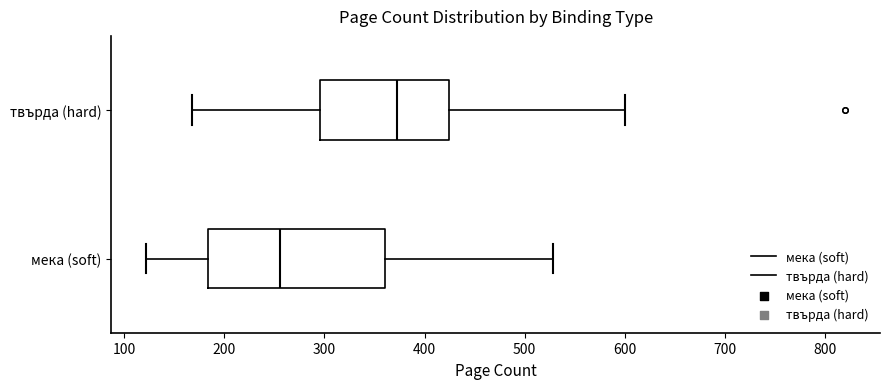

Reading bottom to top, transcribe this box plot: for each box, give where its median line is, the range the box spans, and where its two whiskers end, as read against the x-axis. The values are not printed on the chart, so give them approximately, as read against the axis.

мека (soft): median 260, box 180 to 360, whiskers 120 to 530
твърда (hard): median 370, box 300 to 420, whiskers 170 to 600